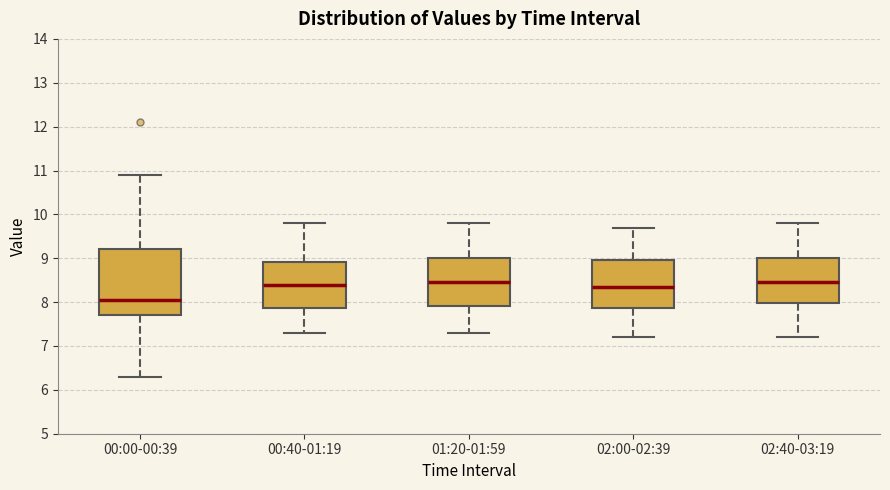

Reading left to right, read every box against the y-axis: the position of its median line, the range the box covers, and the ends of its whiskers. The values are not printed on the chart, so give them approximately, as read against the axis.

00:00-00:39: median 8.1, box 7.7 to 9.2, whiskers 6.3 to 10.9
00:40-01:19: median 8.4, box 7.9 to 8.9, whiskers 7.3 to 9.8
01:20-01:59: median 8.5, box 7.9 to 9.0, whiskers 7.3 to 9.8
02:00-02:39: median 8.4, box 7.9 to 9.0, whiskers 7.2 to 9.7
02:40-03:19: median 8.5, box 8.0 to 9.0, whiskers 7.2 to 9.8